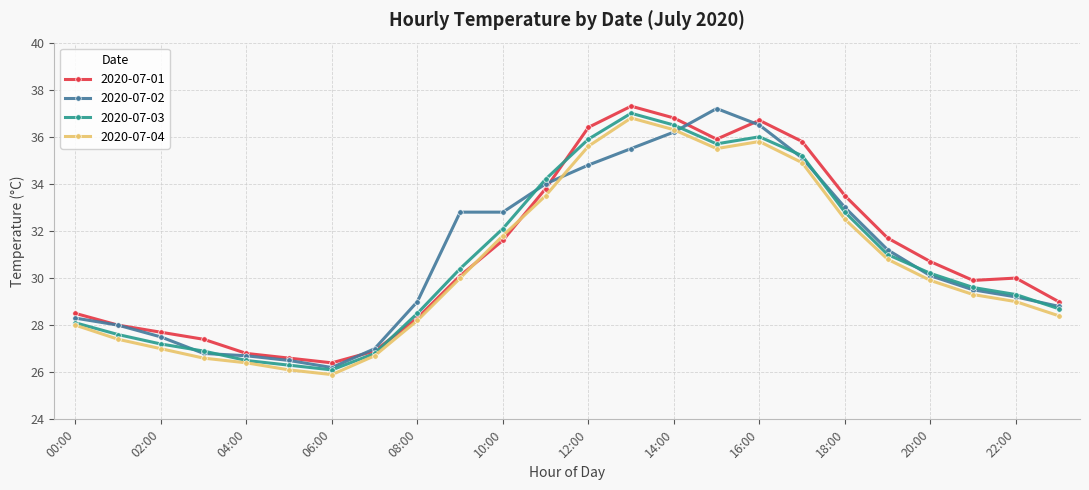

What is the average value of the 2020-07-03 series?

30.8